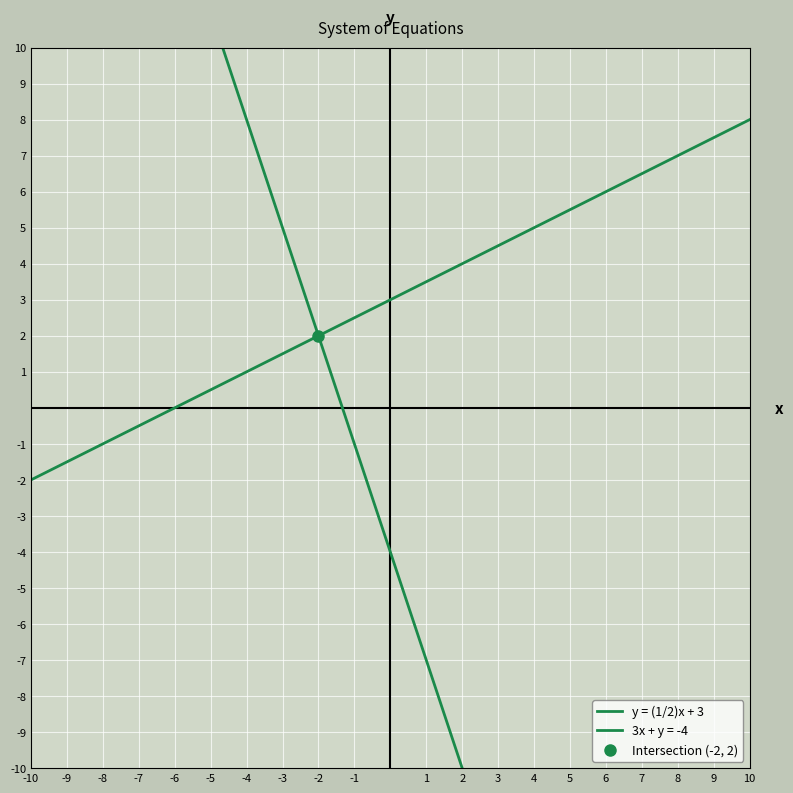

Reading right to left, extract all data points from this chart.

8.0	7.5	7.0	6.5	6.0	5.5	5.0	4.5	4.0	3.5	3.0	2.5	2.0	1.5	1.0	0.5	0.0	-0.5	-1.0	-1.5	-2.0